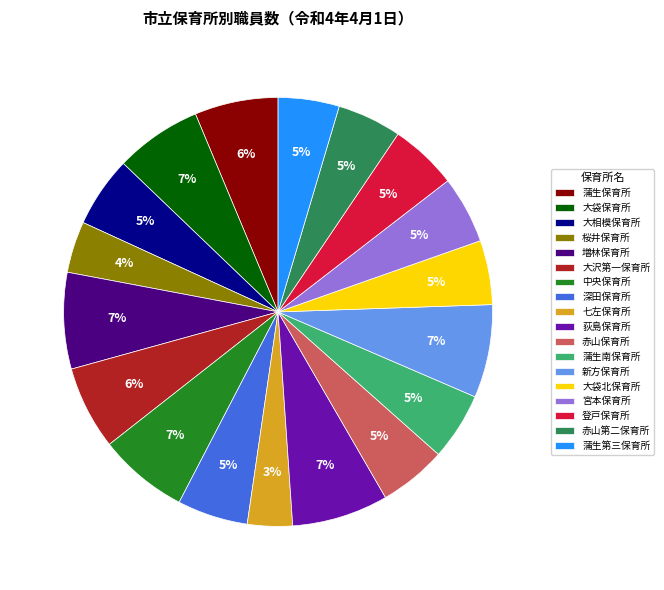

To the nearest percent, what is the difference between the largest and smallest slice percentages?

4%